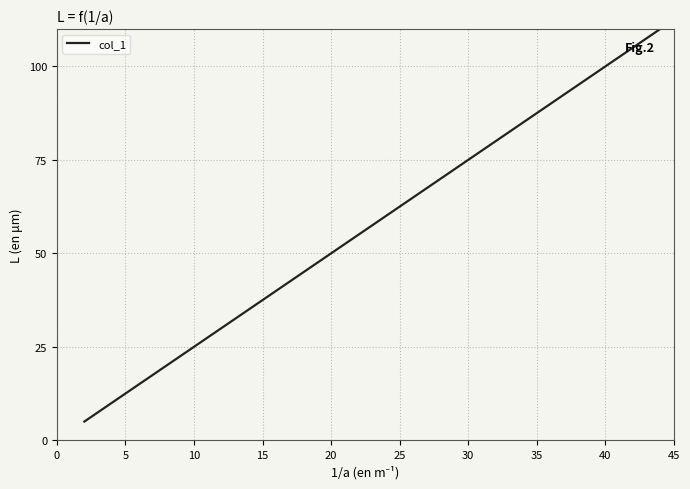

What is the sum of all values?

1150.0